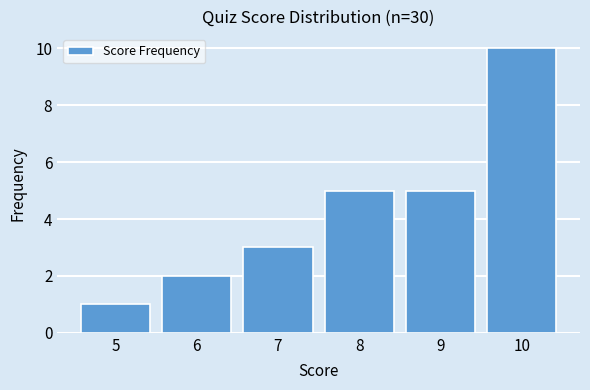

Reading left to right, list all the values displayed in this chart.

5=1	6=2	7=3	8=5	9=5	10=10